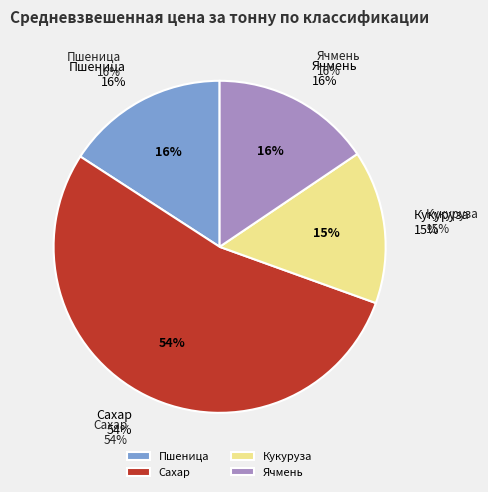

To the nearest percent, what portion does Кукуруза represent?

15%